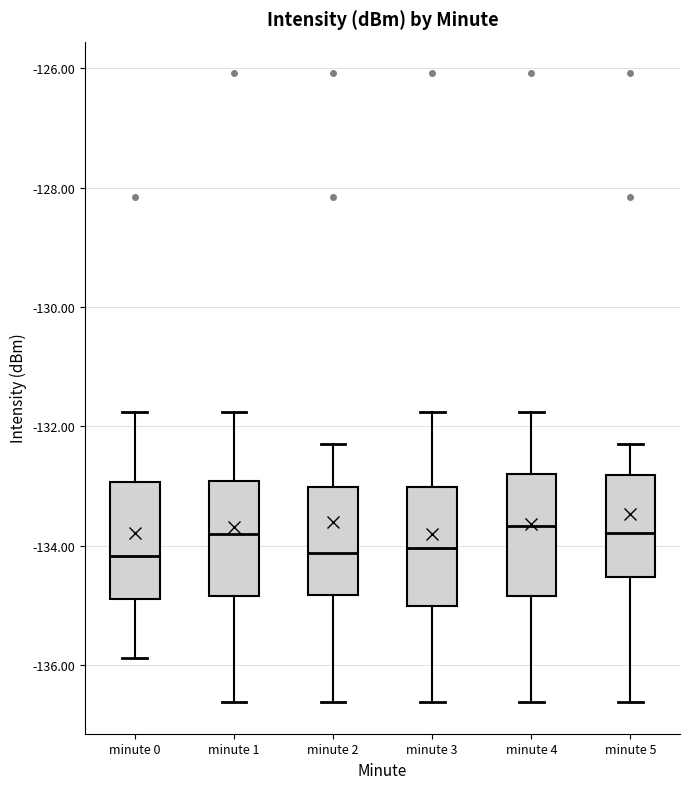

Where is the upper edge of the box for minute 4 on the y-axis? The values are not printed on the chart, so give them approximately, as read against the axis.

-132.8